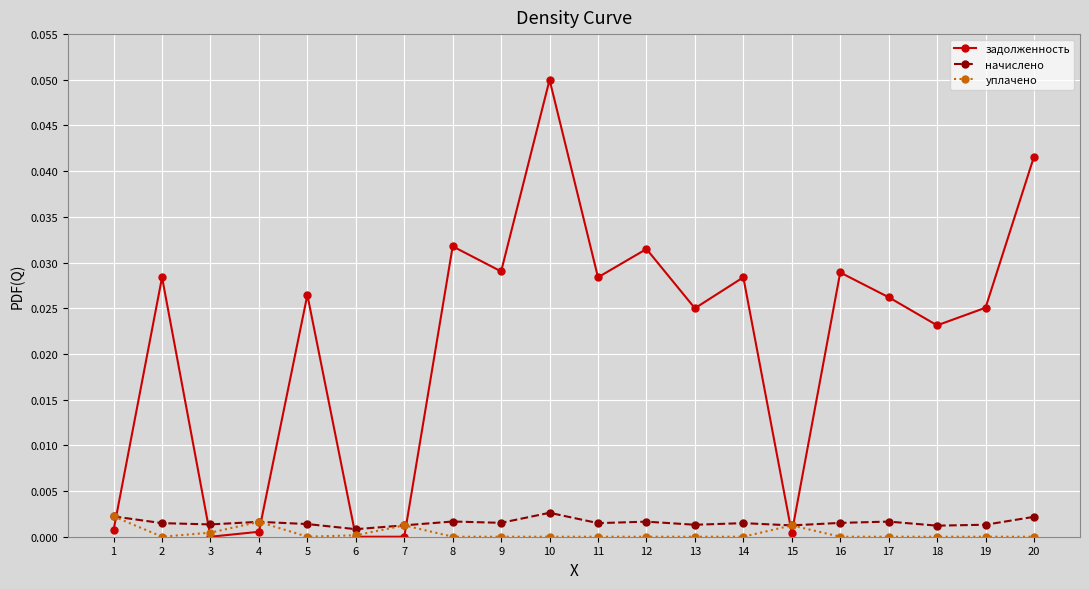

Where do начислено and задолженность first cross each other?

1 and 2